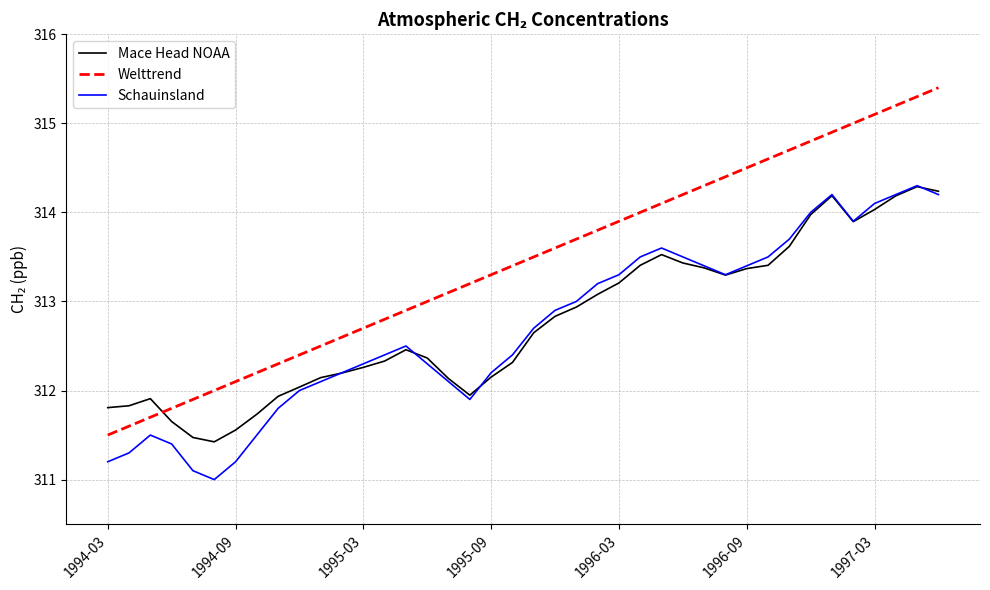

Does the chart display data point markers on the line(s)?

No